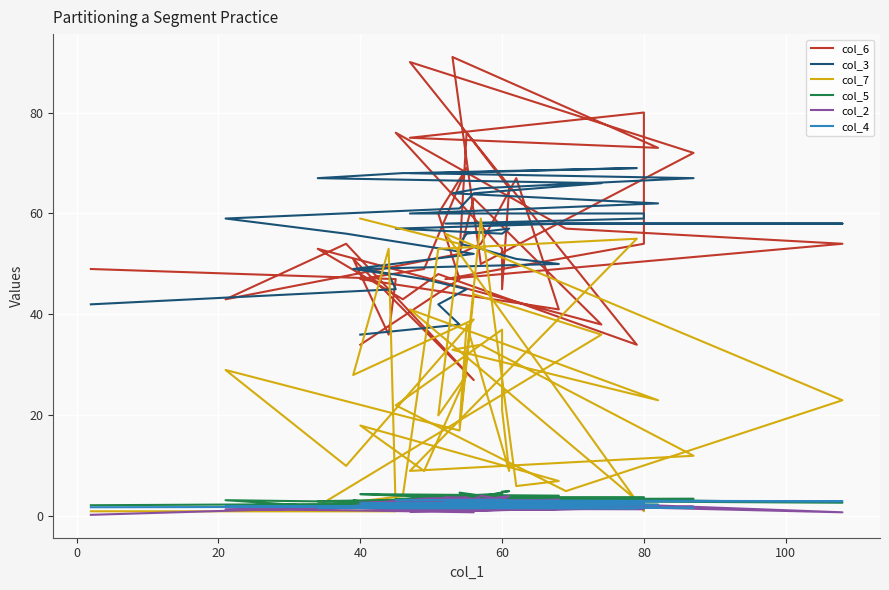

True or false: col_2 and col_3 cross at least once.

False